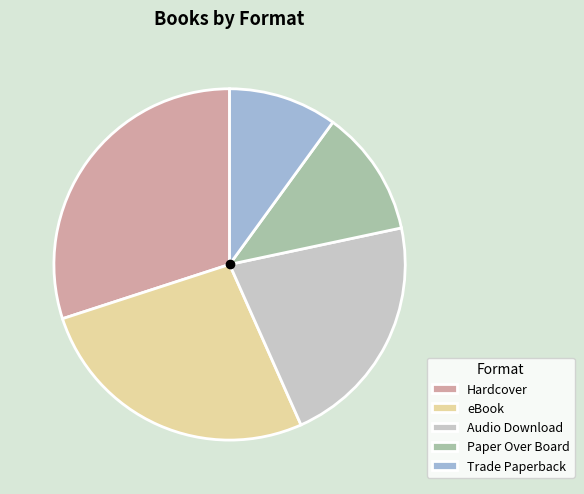

Does eBook represent more than half of the total?

No